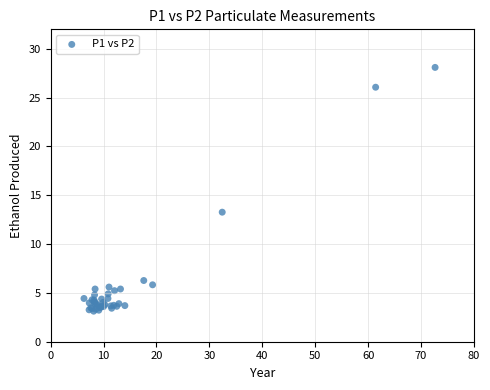

What Y value in the scatter plot is closest to 15?

13.3